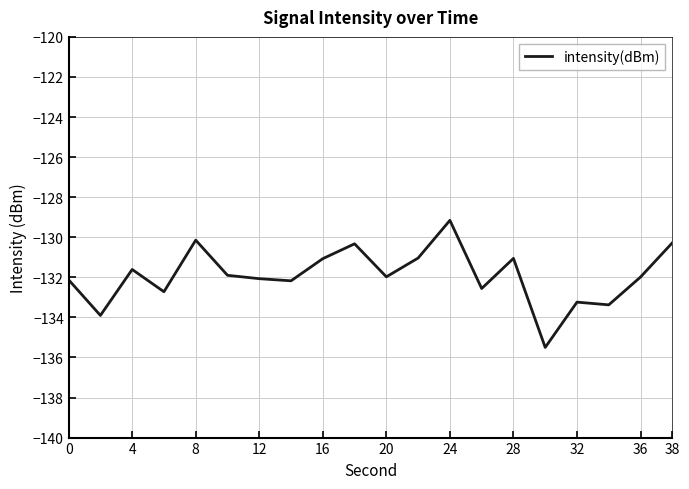

What is the sum of all values?

-2638.2